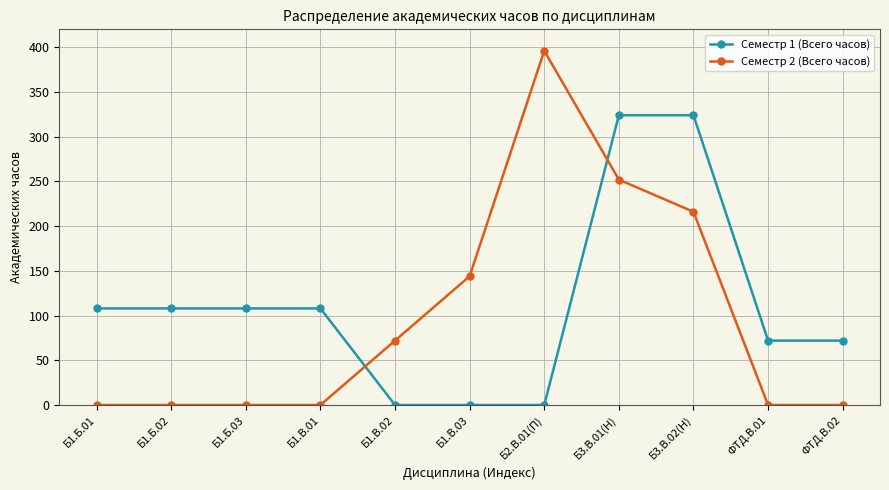

Which series has the widest spread of values?

Семестр 2 (Всего часов)